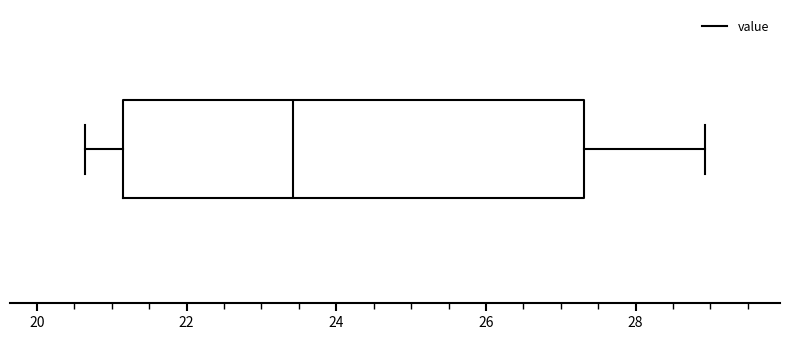

Where does the median line of the box sit on the x-axis? The values are not printed on the chart, so give them approximately, as read against the axis.

23.4